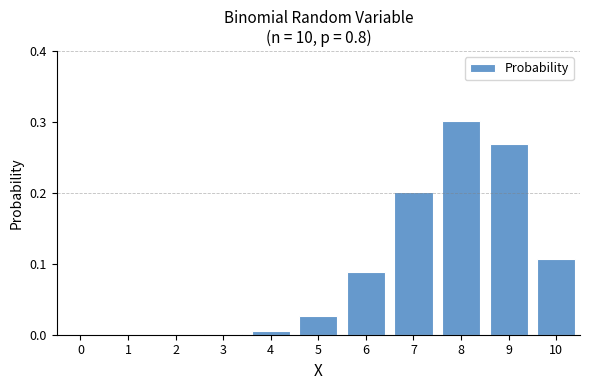

Which category has the highest value across all series?

8